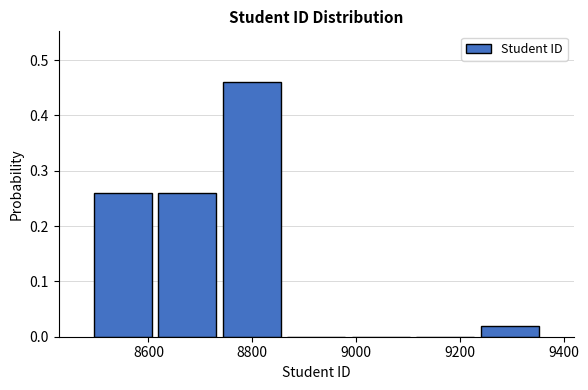

How tall is the bar that spans 9240 to 9360 on the x-axis? Neither the bar edges nor the heights are printed on the chart, so give them approximately, as read against the axes.

0.02